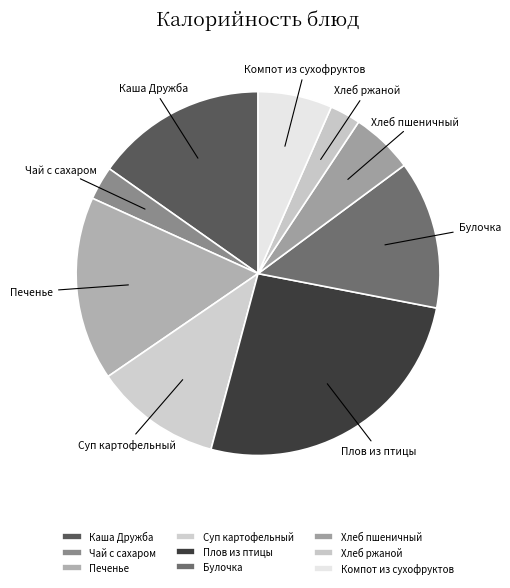

What is the ratio of the value at Суп картофельный to the value at Булочка?

0.9